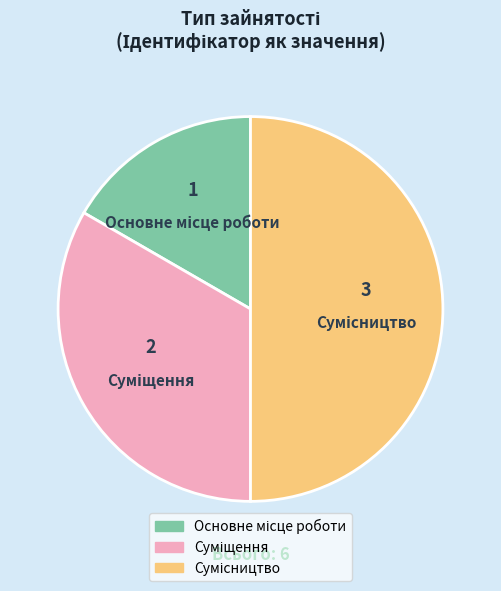

Which slice is the largest?

Сумісництво